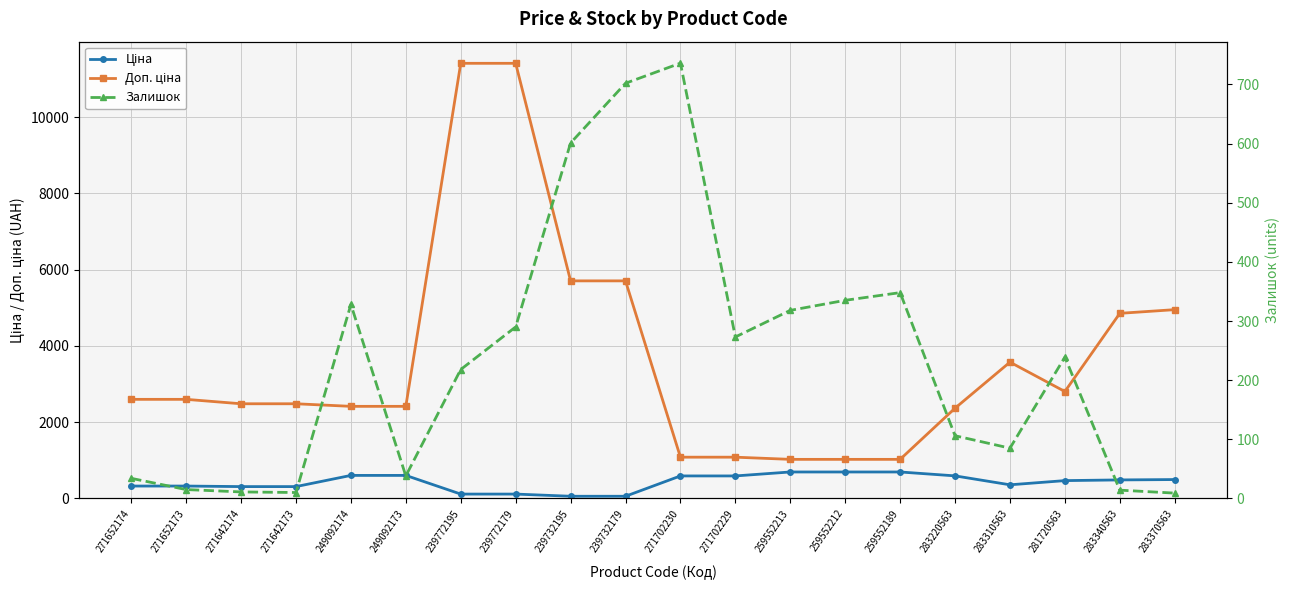

Reading right to left, transcribe all the data shown in this chart.

Ціна: 283370563=495.0	283340563=485.4	281720563=467.3	283310563=357.4	283220563=591.6	259552189=693.7	259552212=693.7	259552213=693.7	271702229=589.9	271702230=589.9	239732179=57.0	239732195=57.0	239772179=114.1	239772195=114.1	249092173=603.7	249092174=603.7	271642173=310.3	271642174=310.3	271652173=324.8	271652174=324.8
Доп. ціна: 283370563=4950.4	283340563=4853.8	281720563=2803.6	283310563=3573.9	283220563=2366.5	259552189=1024.6	259552212=1024.6	259552213=1024.6	271702229=1081.7	271702230=1081.7	239732179=5705.0	239732195=5705.0	239772179=11410.0	239772195=11410.0	249092173=2414.8	249092174=2414.8	271642173=2482.4	271642174=2482.4	271652173=2598.3	271652174=2598.3
Залишок: 283370563=9.0	283340563=14.0	281720563=239.0	283310563=85.0	283220563=106.0	259552189=348.0	259552212=335.0	259552213=318.0	271702229=273.0	271702230=736.0	239732179=702.0	239732195=601.0	239772179=290.0	239772195=218.0	249092173=38.0	249092174=328.0	271642173=10.0	271642174=11.0	271652173=15.0	271652174=34.0